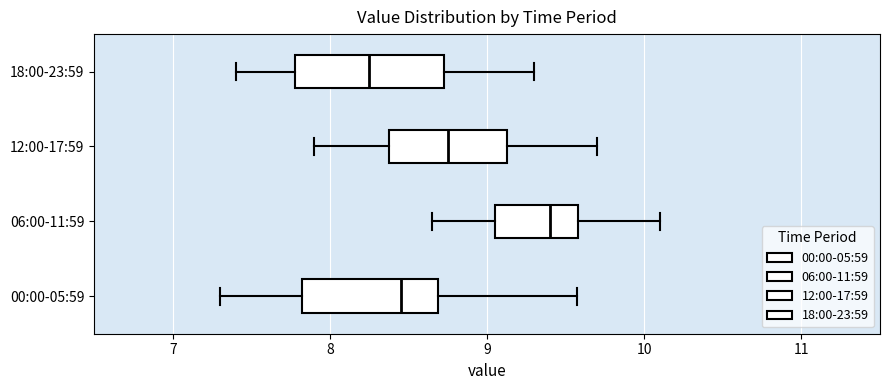

Reading bottom to top, read every box against the x-axis: the position of its median line, the range the box covers, and the ends of its whiskers. The values are not printed on the chart, so give them approximately, as read against the axis.

00:00-05:59: median 8.5, box 7.8 to 8.7, whiskers 7.3 to 9.6
06:00-11:59: median 9.4, box 9.1 to 9.6, whiskers 8.7 to 10.1
12:00-17:59: median 8.8, box 8.4 to 9.1, whiskers 7.9 to 9.7
18:00-23:59: median 8.3, box 7.8 to 8.7, whiskers 7.4 to 9.3